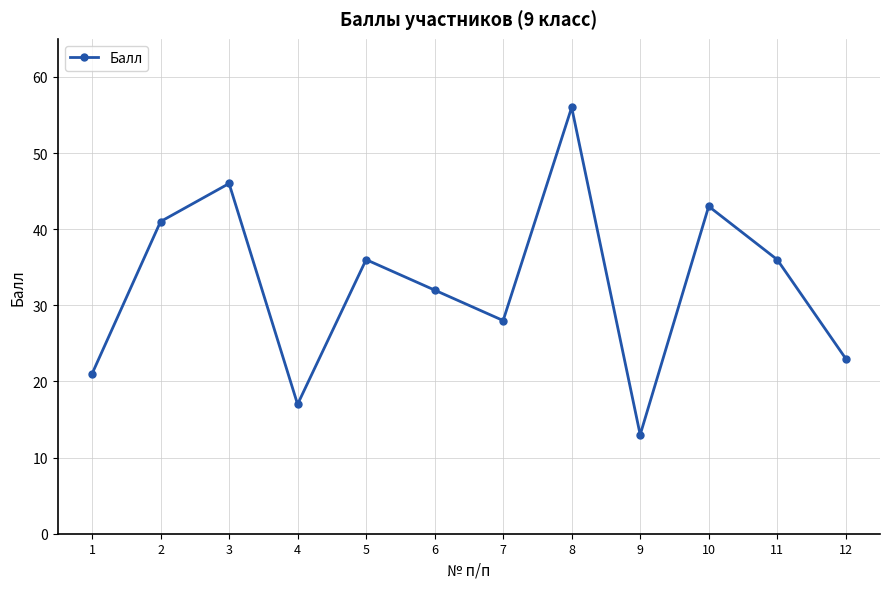

Reading left to right, extract all data points from this chart.

21	41	46	17	36	32	28	56	13	43	36	23